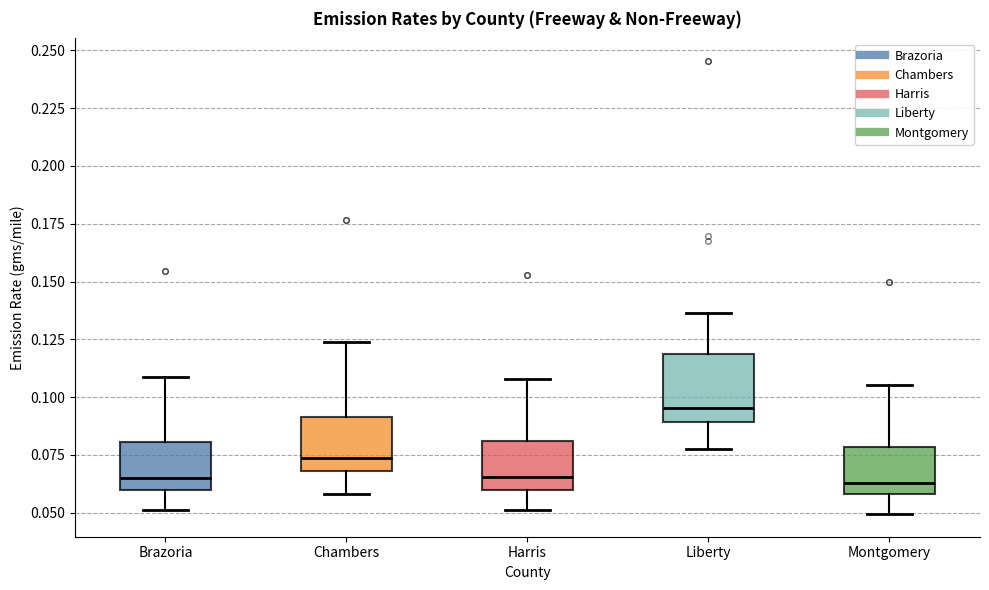

Reading left to right, transcribe this box plot: for each box, give where its median line is, the range the box spans, and where its two whiskers end, as read against the y-axis. The values are not printed on the chart, so give them approximately, as read against the axis.

Brazoria: median 0.065, box 0.060 to 0.080, whiskers 0.050 to 0.110
Chambers: median 0.075, box 0.070 to 0.090, whiskers 0.060 to 0.125
Harris: median 0.065, box 0.060 to 0.080, whiskers 0.050 to 0.110
Liberty: median 0.095, box 0.090 to 0.120, whiskers 0.080 to 0.135
Montgomery: median 0.065, box 0.060 to 0.080, whiskers 0.050 to 0.105